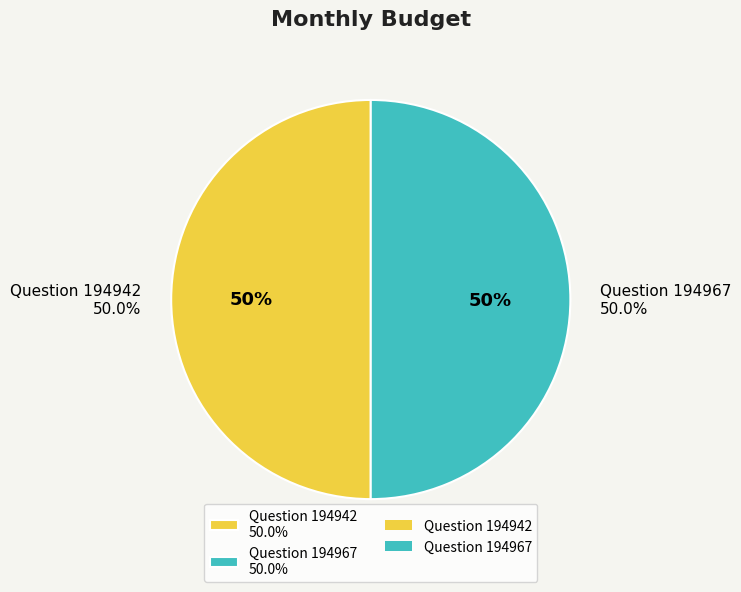

How many slices are in this pie chart?

2